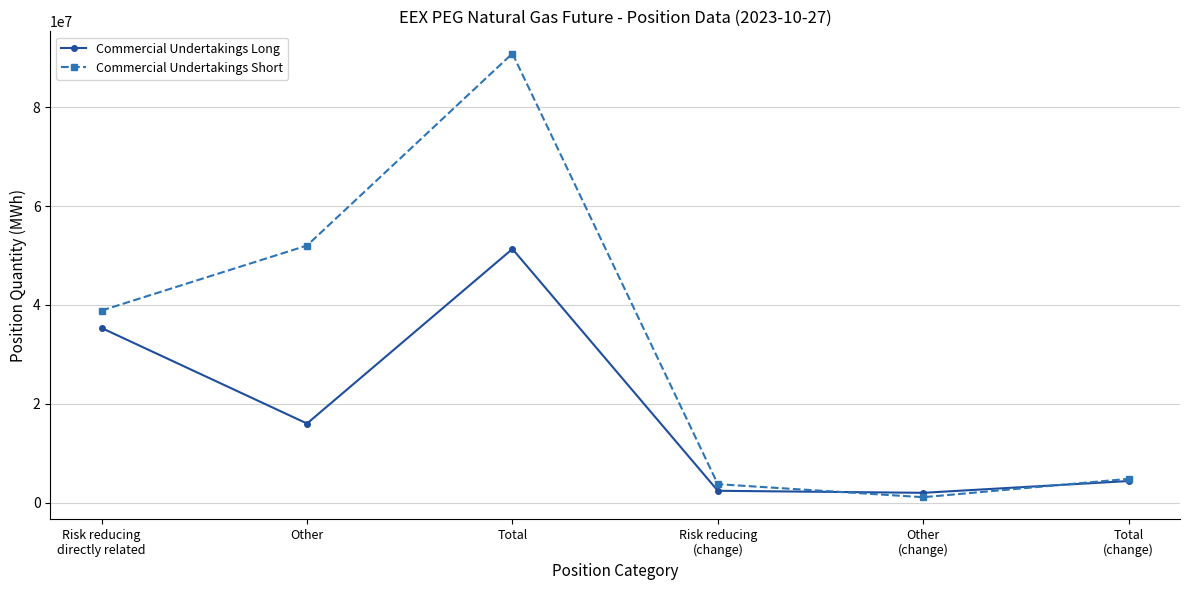

True or false: Commercial Undertakings Long has more than 2 interior local peaks.

False